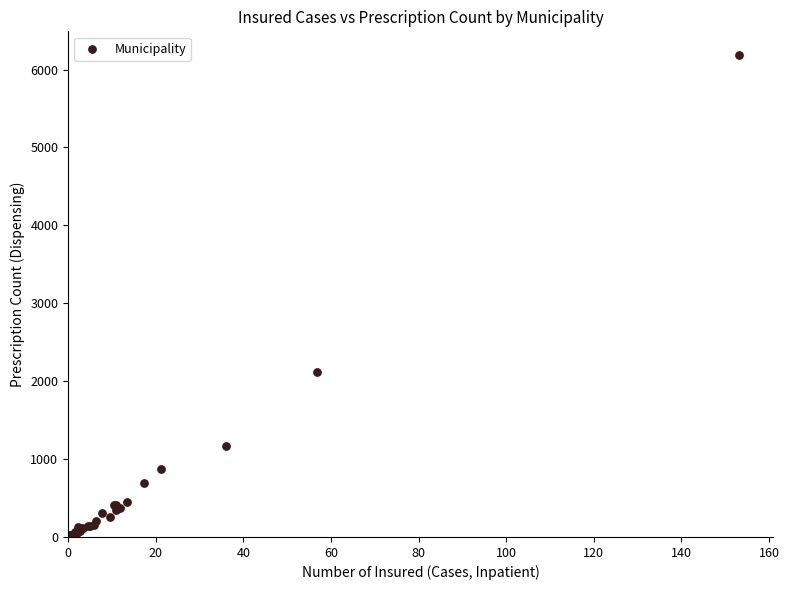

What Y value in the scatter plot is closest to 3093?

2115.3